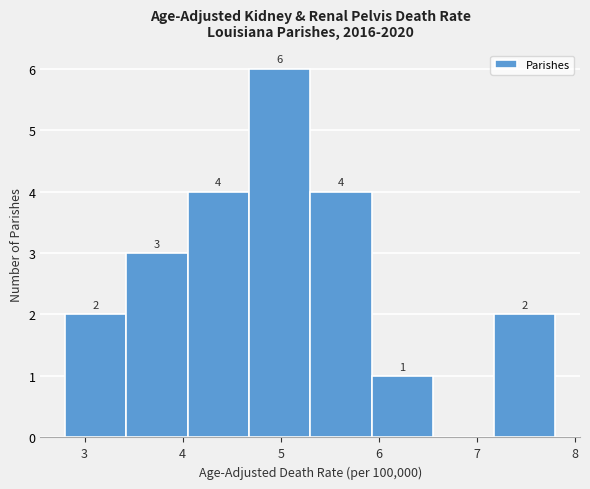

Over which range of the x-axis is the bar tallest?

4.7 to 5.3